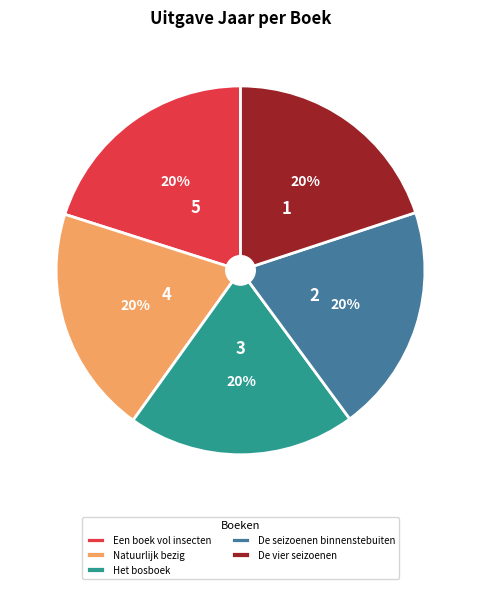

Does any single category account for the majority?

No